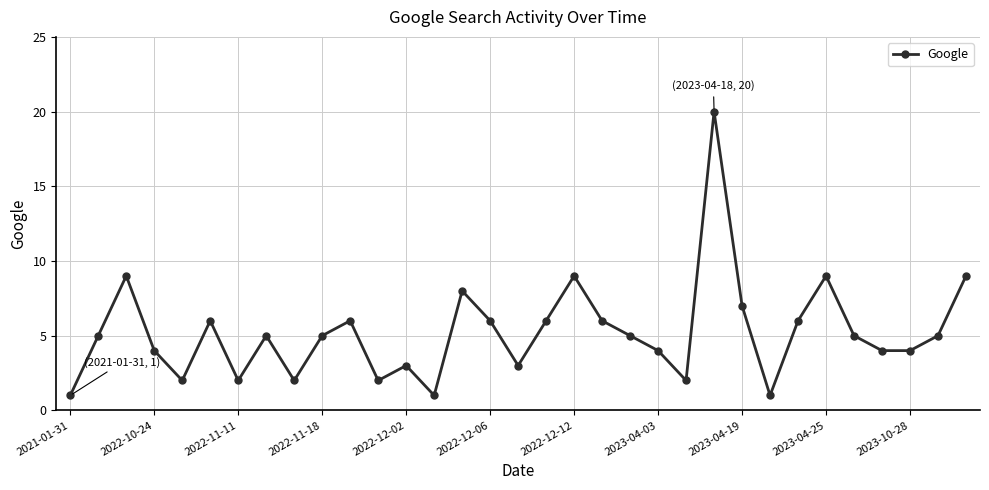

How many lines are shown in the chart?

1